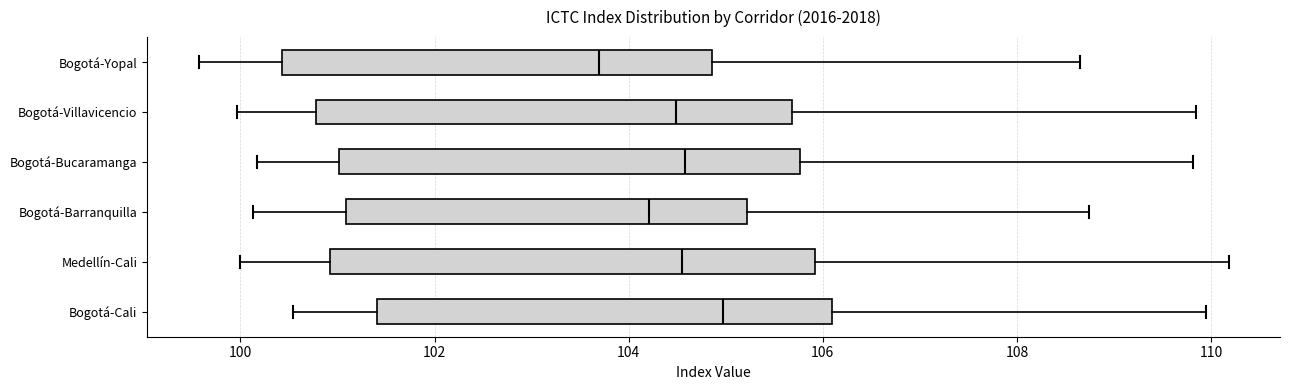

Reading bottom to top, transcribe this box plot: for each box, give where its median line is, the range the box spans, and where its two whiskers end, as read against the x-axis. The values are not printed on the chart, so give them approximately, as read against the axis.

Bogotá-Cali: median 105.0, box 101.4 to 106.0, whiskers 100.6 to 110.0
Medellín-Cali: median 104.6, box 101.0 to 106.0, whiskers 100.0 to 110.2
Bogotá-Barranquilla: median 104.2, box 101.0 to 105.2, whiskers 100.2 to 108.8
Bogotá-Bucaramanga: median 104.6, box 101.0 to 105.8, whiskers 100.2 to 109.8
Bogotá-Villavicencio: median 104.4, box 100.8 to 105.6, whiskers 100.0 to 109.8
Bogotá-Yopal: median 103.6, box 100.4 to 104.8, whiskers 99.6 to 108.6